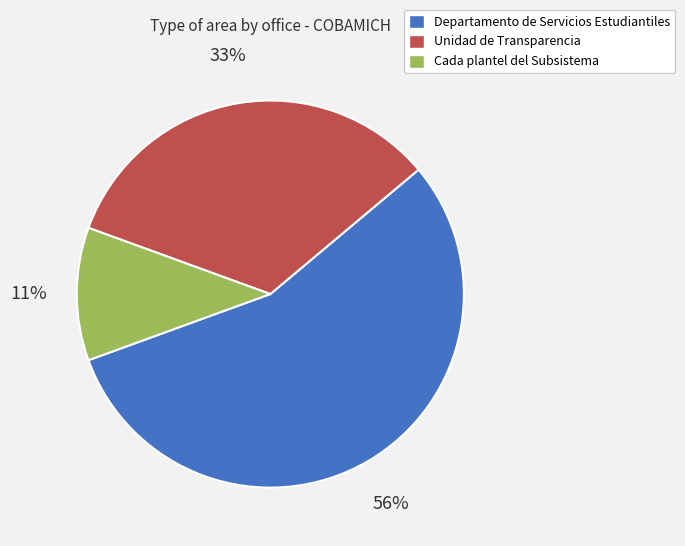

To the nearest percent, what is the average slice percentage?

33%